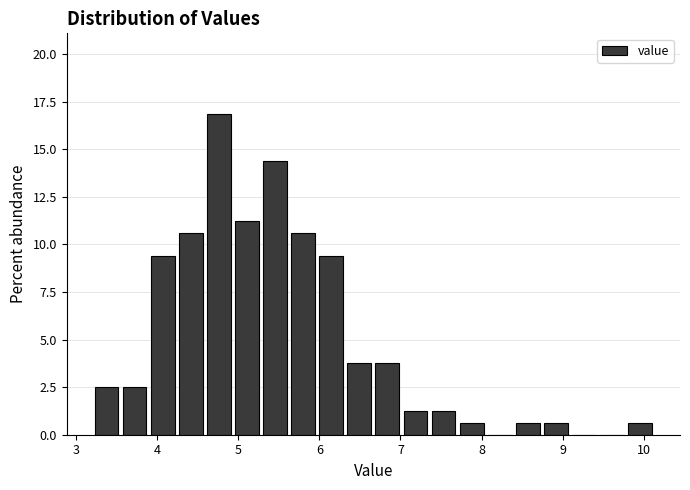

Around what value on the x-axis is the tallest bar? Give the approximate position of its centre, as read against the axis.

4.8